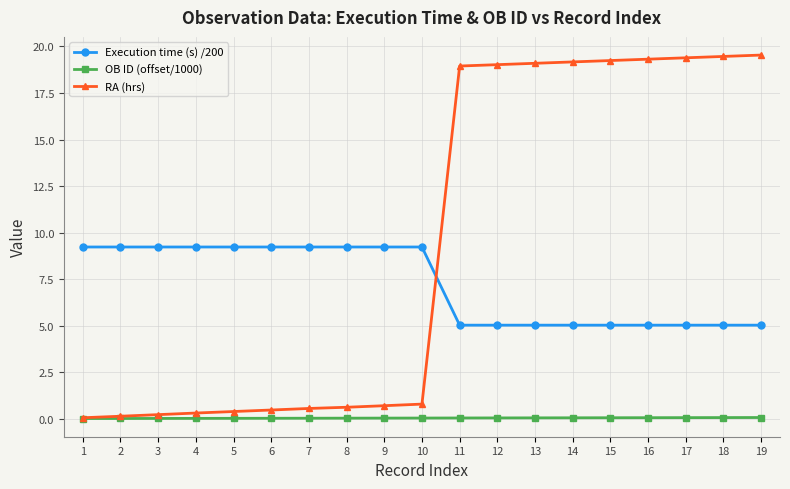

True or false: OB ID (offset/1000) and Execution time (s) /200 cross at least once.

False